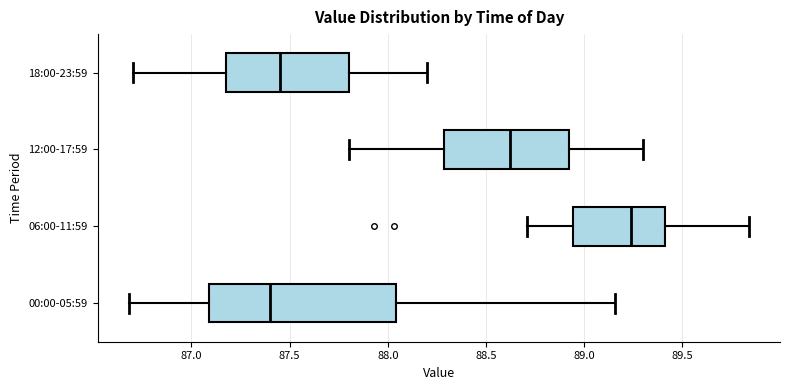

Reading bottom to top, read every box against the x-axis: the position of its median line, the range the box covers, and the ends of its whiskers. The values are not printed on the chart, so give them approximately, as read against the axis.

00:00-05:59: median 87.40, box 87.10 to 88.05, whiskers 86.70 to 89.15
06:00-11:59: median 89.25, box 88.95 to 89.40, whiskers 88.70 to 89.85
12:00-17:59: median 88.65, box 88.30 to 88.95, whiskers 87.80 to 89.30
18:00-23:59: median 87.45, box 87.20 to 87.80, whiskers 86.70 to 88.20